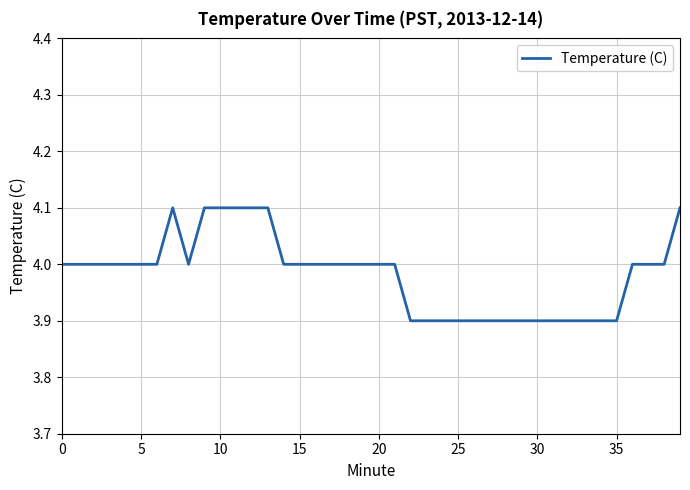

Count the number of categories in the chart.

40